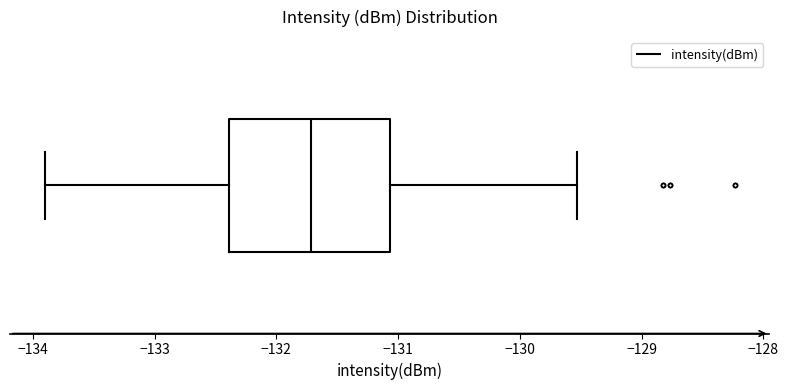

Read this box plot against the x-axis: the position of the median line, the range covered by the box, and the ends of both whiskers. The values are not printed on the chart, so give them approximately, as read against the axis.

median -131.7, box -132.4 to -131.1, whiskers -133.9 to -129.5